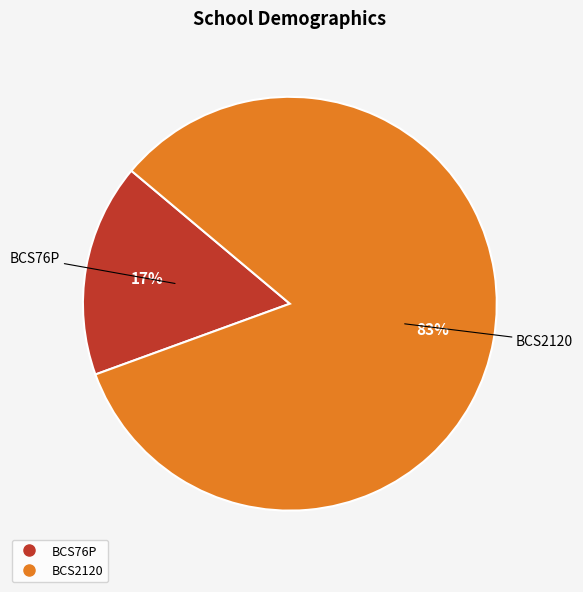

True or false: BCS76P accounts for 5% of the total.

False